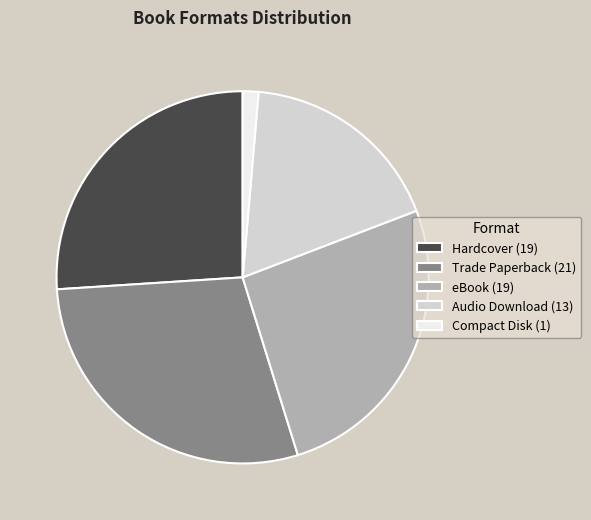

Between Trade Paperback (21) and Hardcover (19), which is larger?

Trade Paperback (21)